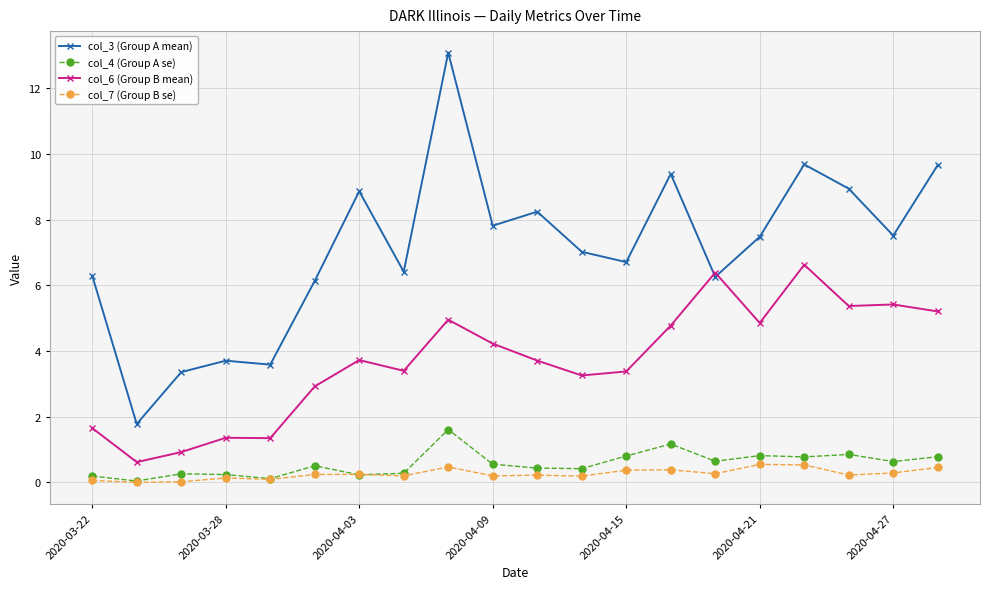

What is the value of the col_4 (Group A se) point at the 14th from the left?

1.2